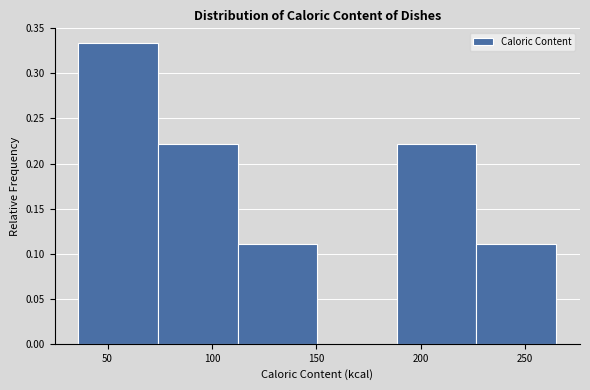

Reading left to right, transcribe this chart: for each bar, give the range it covers on the x-axis and its height. Neither the bar edges nor the heights are printed on the chart, so give them approximately, as read against the axes.

35 to 75: 0.335
75 to 110: 0.220
110 to 150: 0.110
150 to 190: 0
190 to 225: 0.220
225 to 265: 0.110